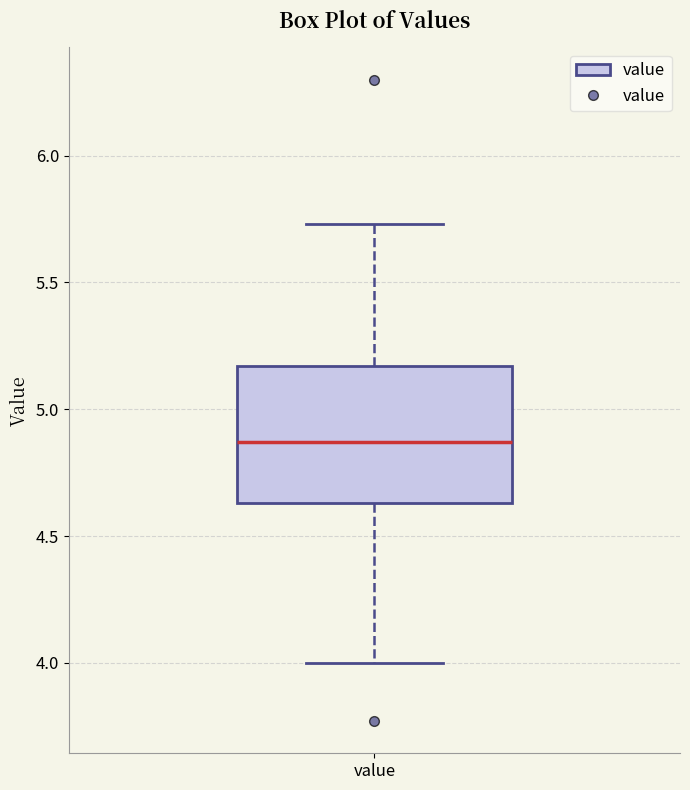

Where is the lower edge of the box for value on the y-axis? The values are not printed on the chart, so give them approximately, as read against the axis.

4.65